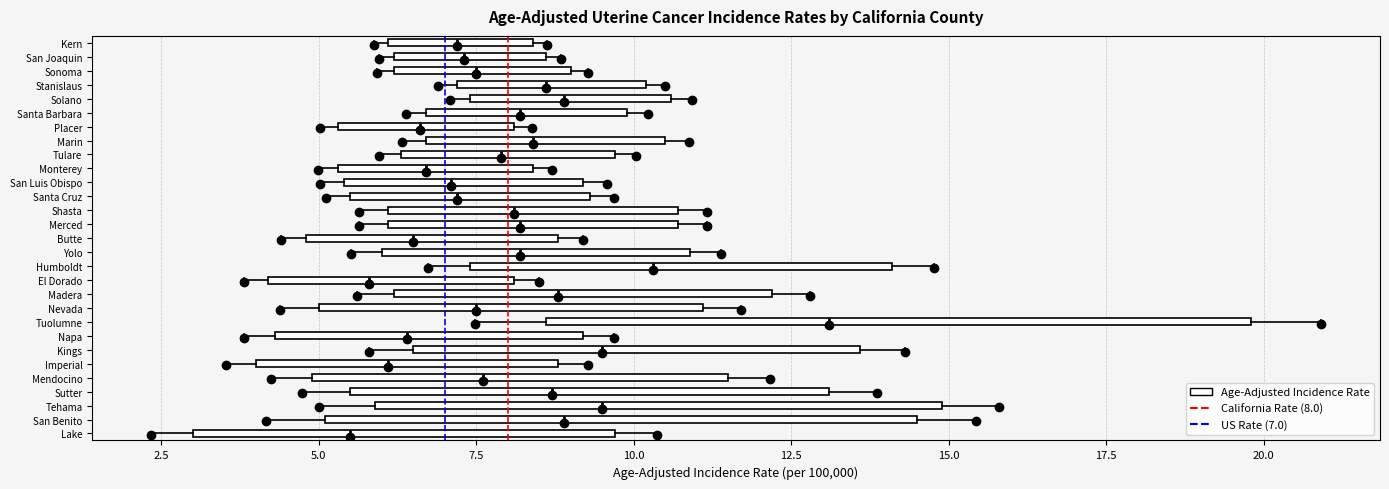

Which box is the widest, from its left edge to its right edge?

Tuolumne